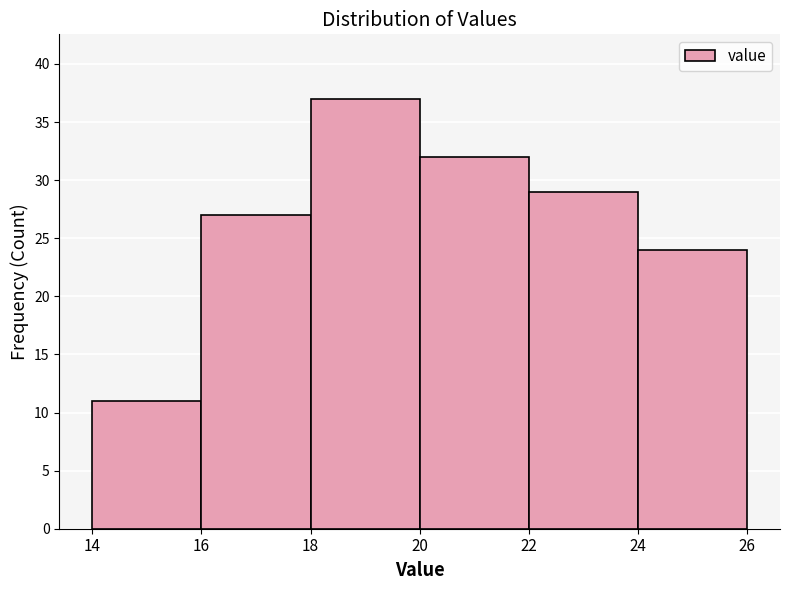

Reading left to right, list every bar in this chart as the range it spans on the x-axis followed by its height. The values are not printed on the chart, so give them approximately, as read against the axis.

14 to 16: 11
16 to 18: 27
18 to 20: 37
20 to 22: 32
22 to 24: 29
24 to 26: 24